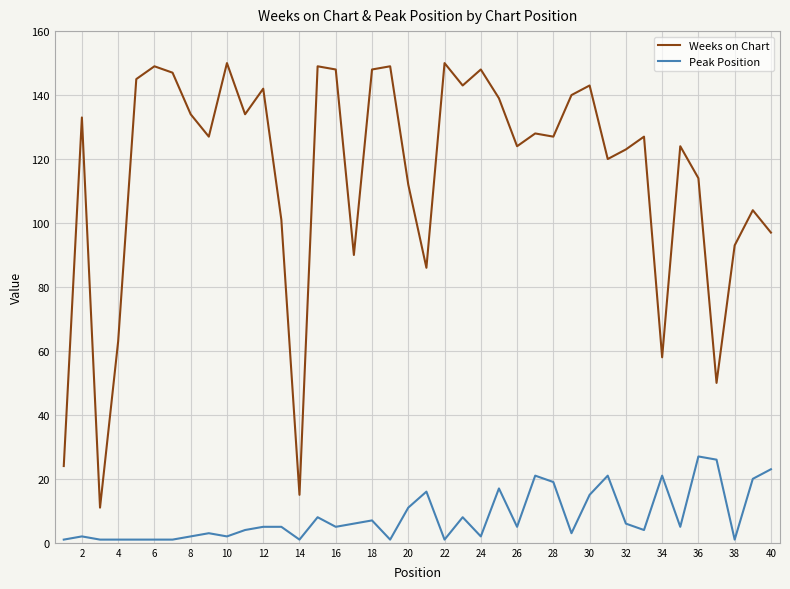

Which series has the largest range (max minus min)?

Weeks on Chart